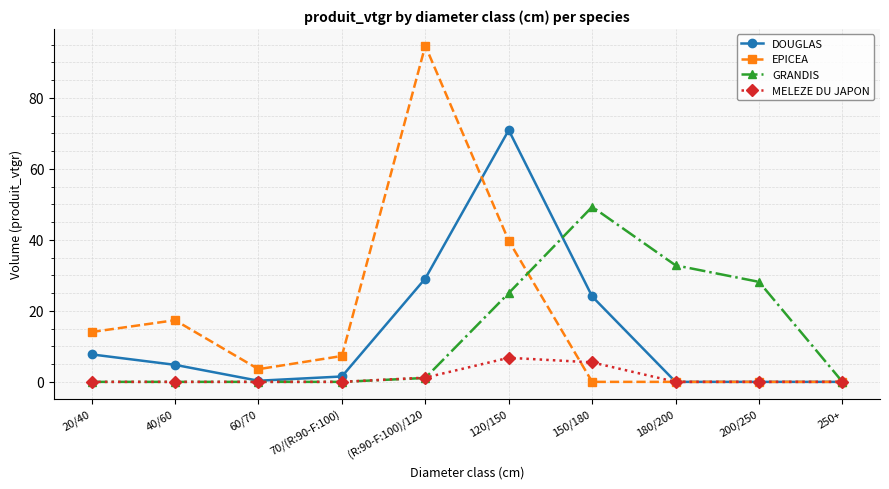

At which label does EPICEA first exceed 7?

20/40